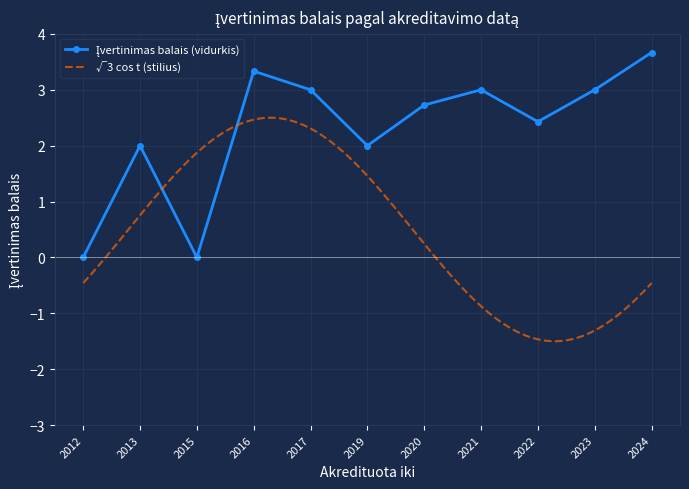

The chart shows a value of 3 at 2020-08-31. True or false?

True